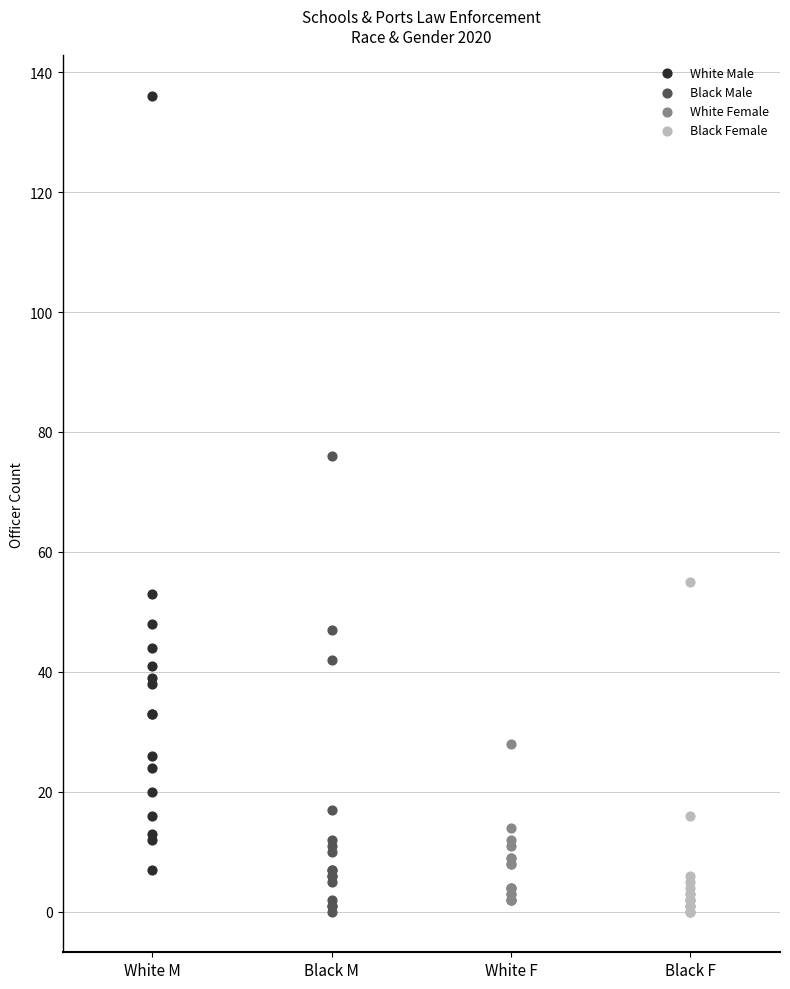

Which series has the widest spread of Y values?

White Male